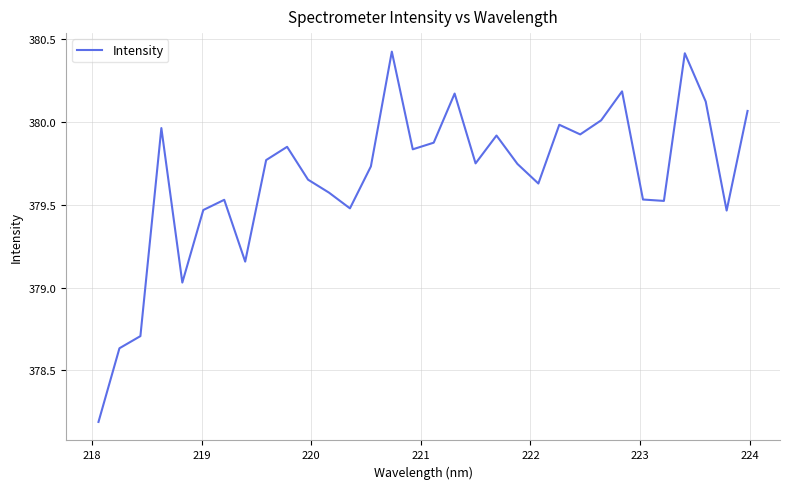

Is this an area chart (filled region under the line)?

No